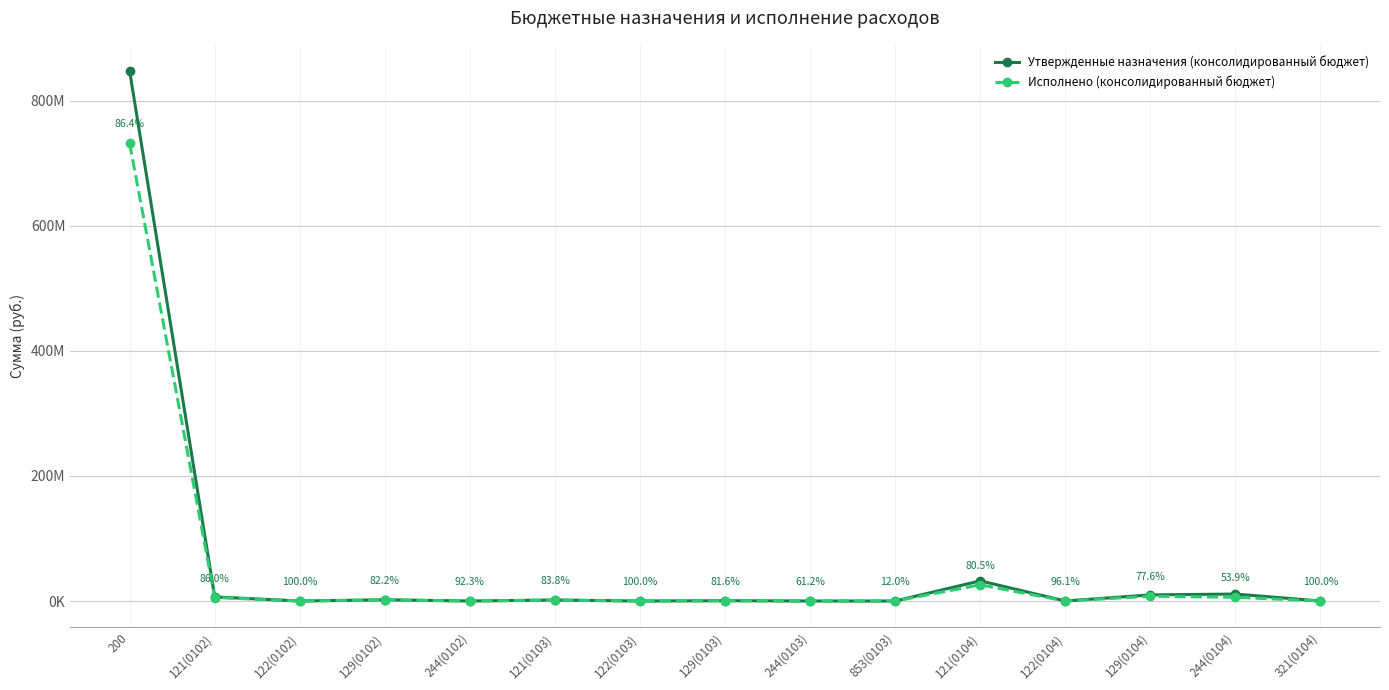

What is the difference between the Исполнено (консолидированный бюджет) values at 244(0103) and 129(0102)?

1596260.6